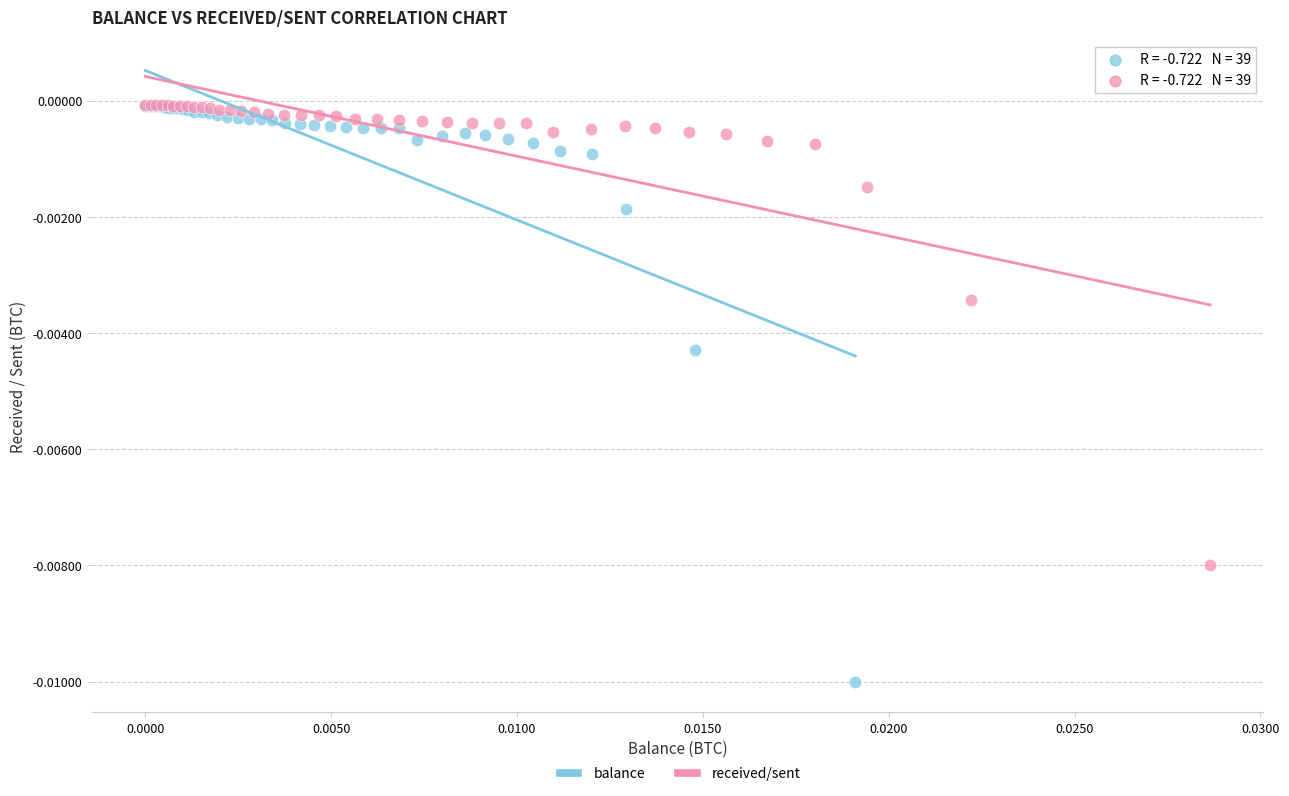

Which series has the widest spread of Y values?

balance